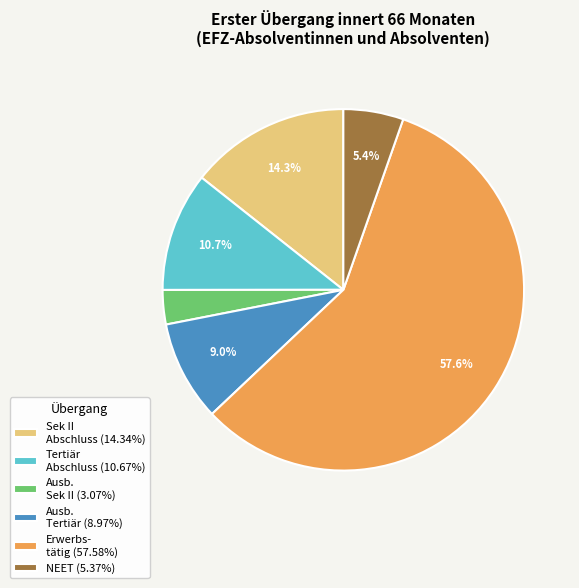

Does any single category account for the majority?

Yes